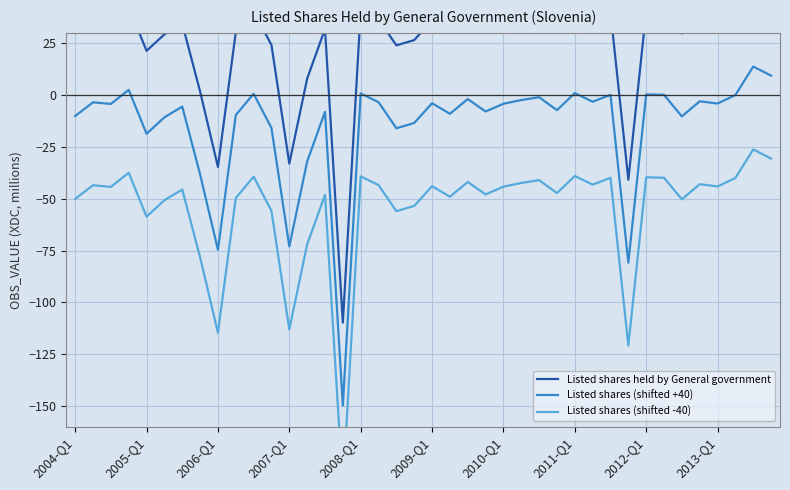

Which series has the largest range (max minus min)?

Listed shares held by General government